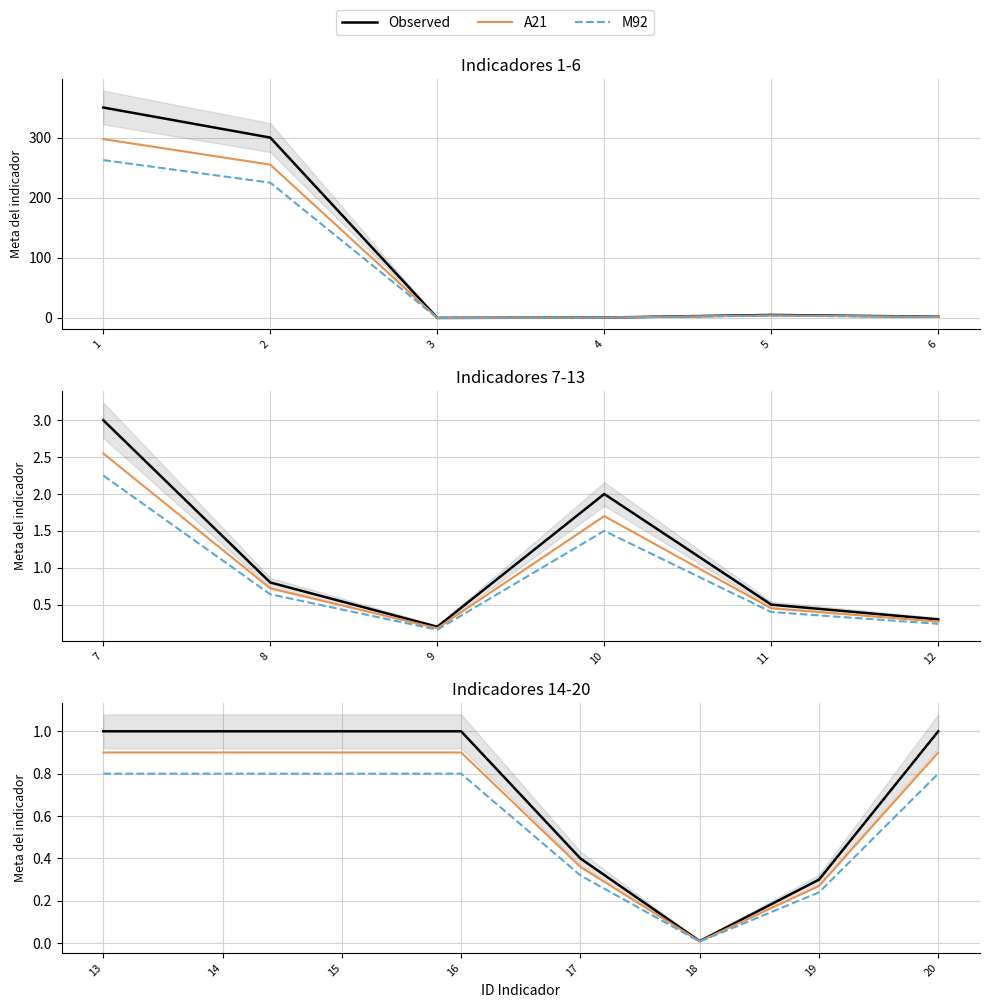

Is it true that M92 equals 0.2 at 19?

True